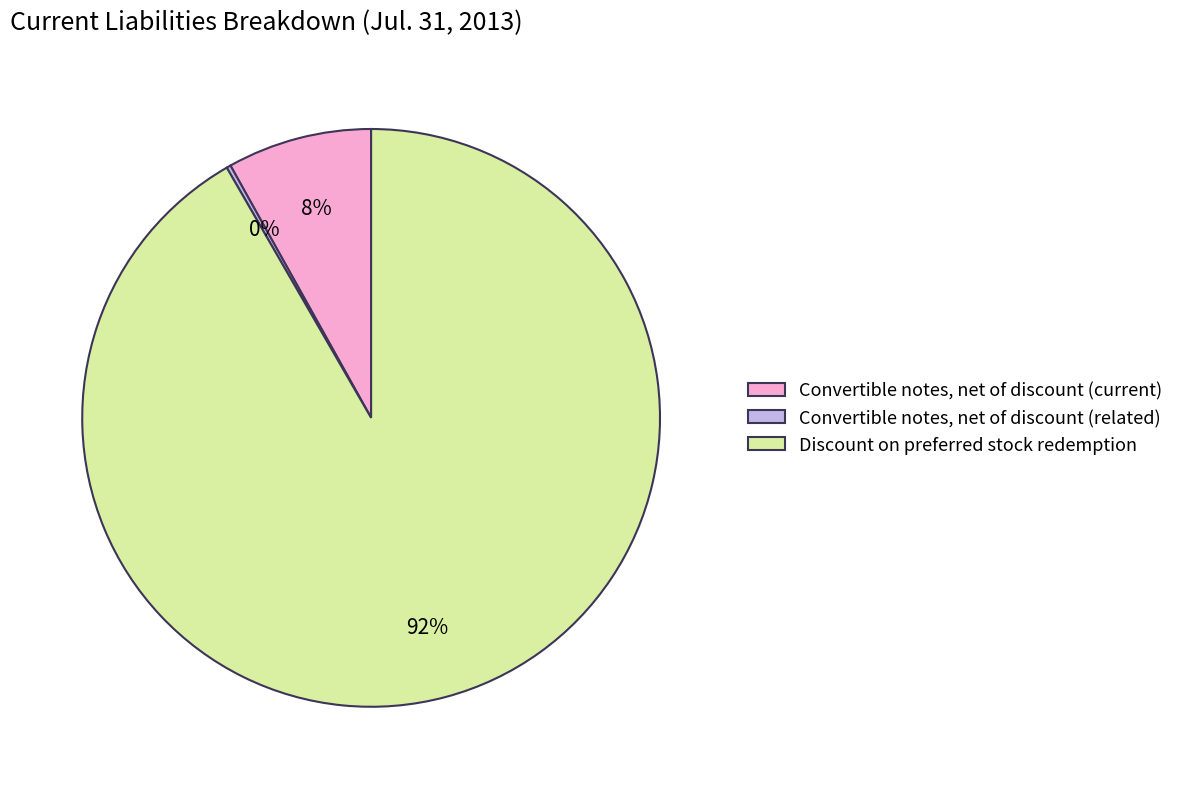

Is there a majority slice in this chart?

Yes